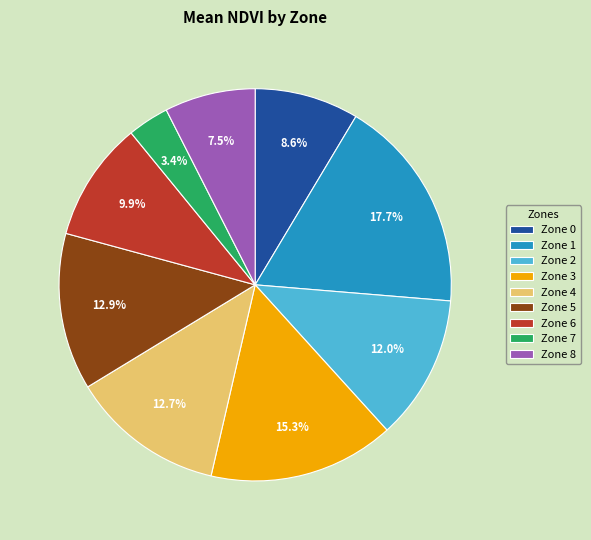

Do Zone 3 and Zone 6 together represent more than half of the pie?

No